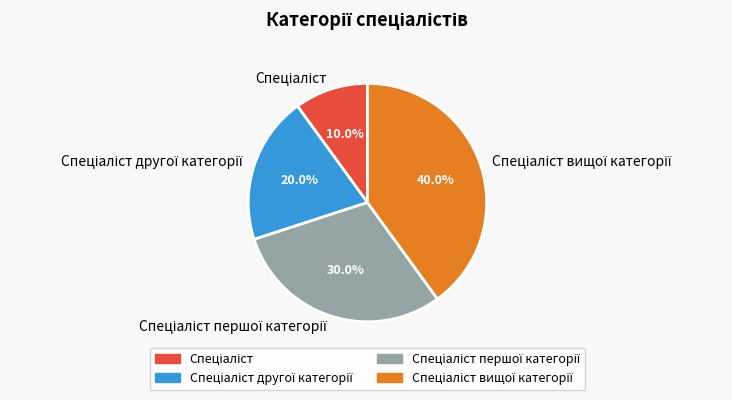

Is there any slice that represents more than half of the pie?

No